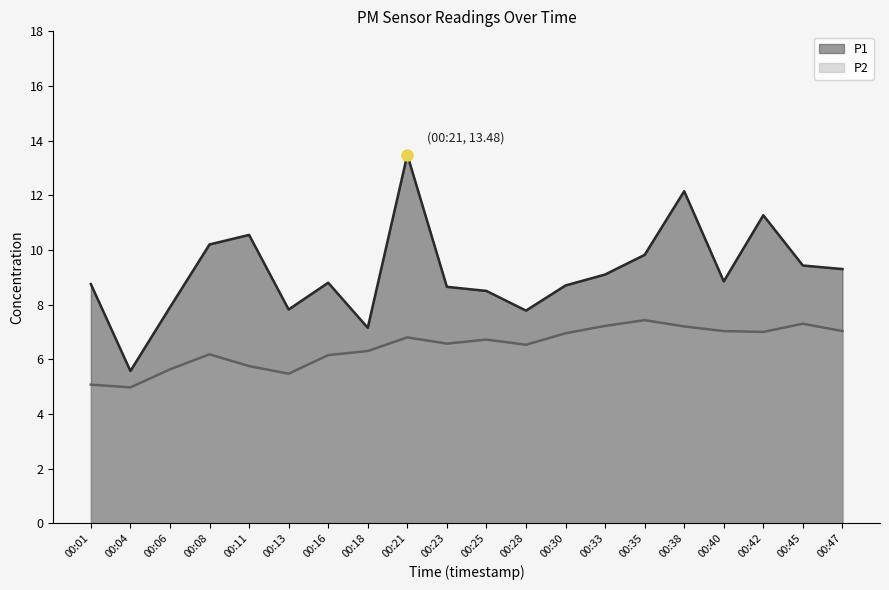

What is the difference between the maximum and minimum values in the P1 series?

7.9